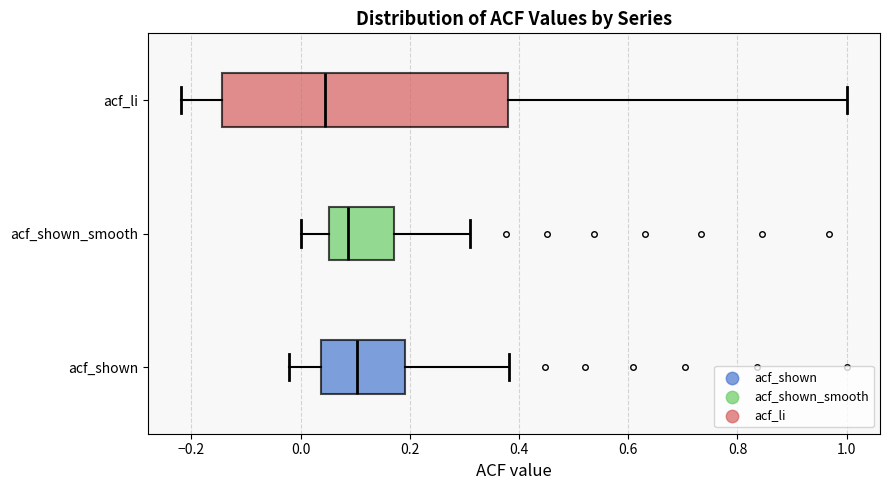

Where does the left whisker of the box for acf_shown_smooth end on the x-axis? The values are not printed on the chart, so give them approximately, as read against the axis.

0.00